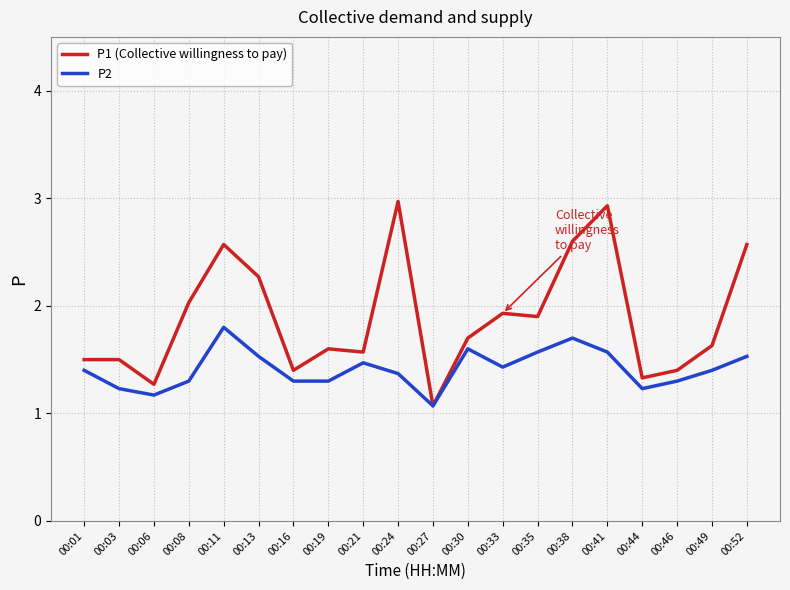

Where is the first local minimum for P2?

00:06